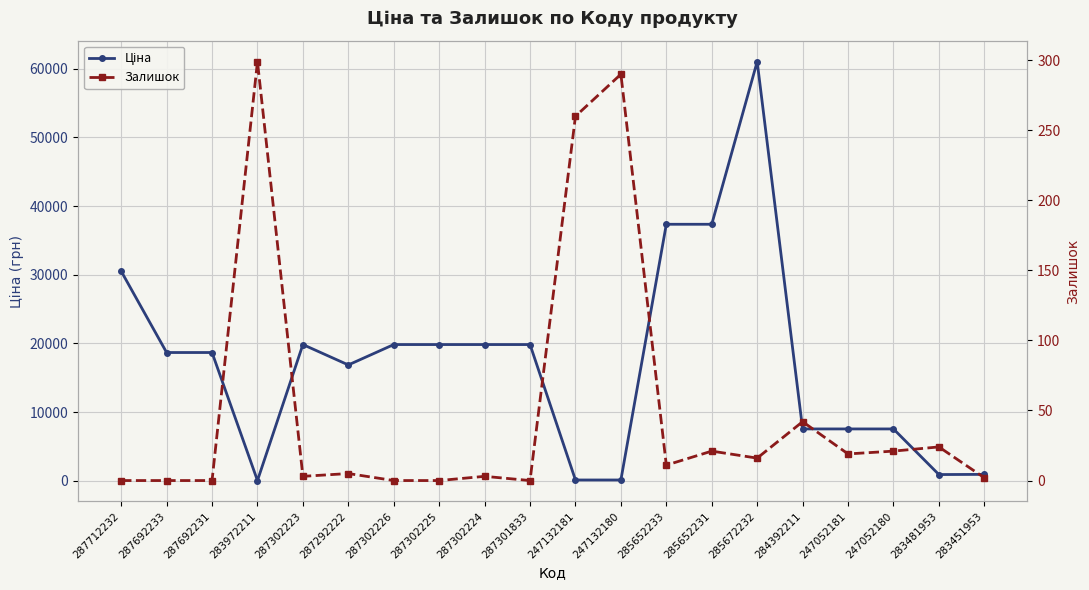

How many data points does each series have?

20